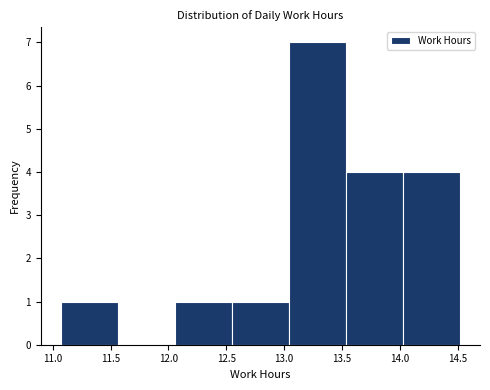

What is the height of the bar covering 11.05 to 11.55 on the x-axis? Neither the bar edges nor the heights are printed on the chart, so give them approximately, as read against the axes.

1